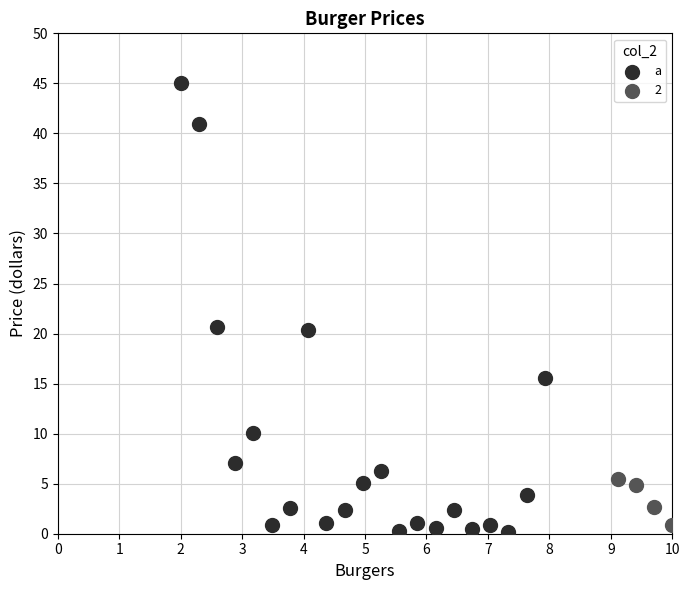

Which series contains the highest Y value?

a